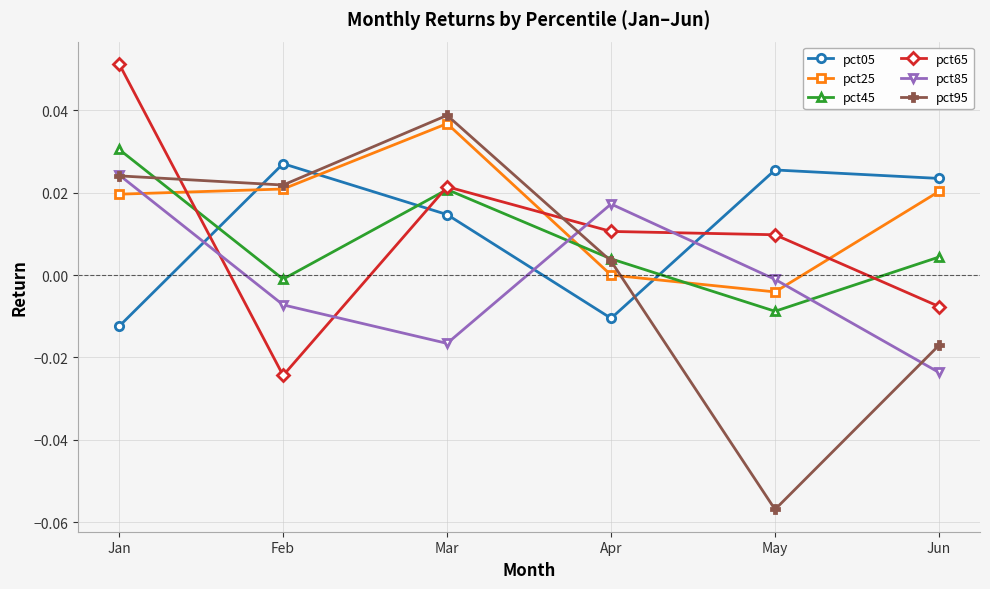

The value of pct25 at May is -0.0. True or false?

True